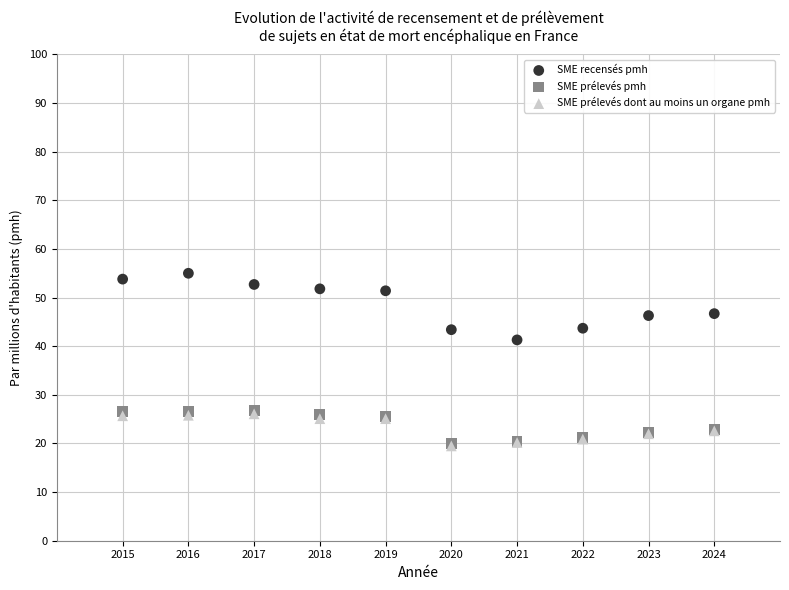

What are all the series names shown in the legend?

SME recensés pmh, SME prélevés pmh, SME prélevés dont au moins un organe pmh